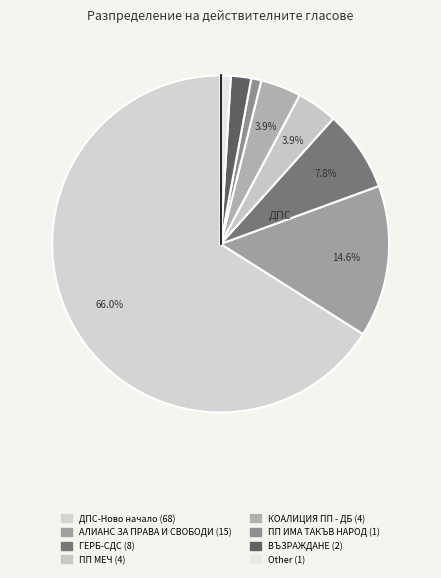

How many slices are in this pie chart?

8